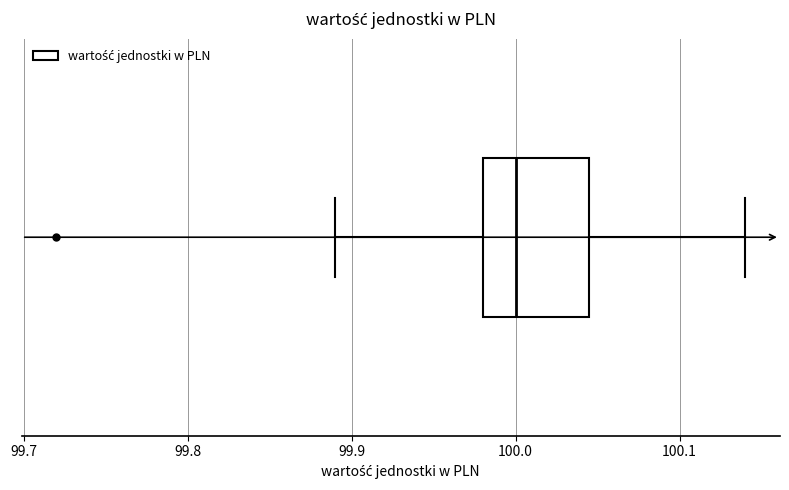

Where is the left edge of the box on the x-axis? The values are not printed on the chart, so give them approximately, as read against the axis.

99.98